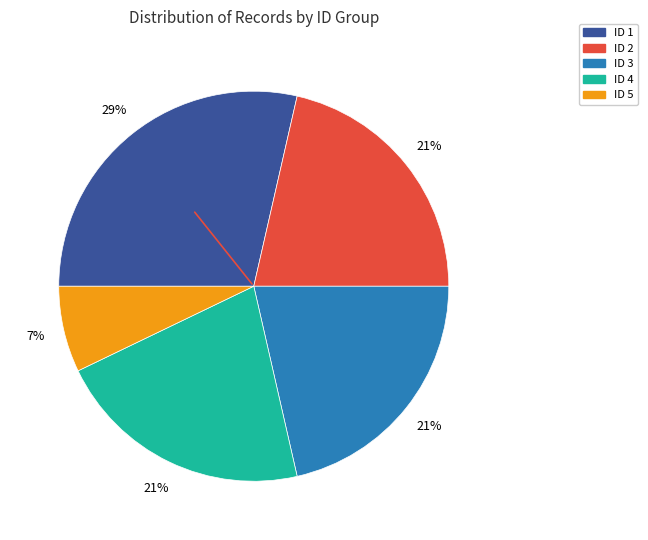

True or false: ID 5 accounts for 12% of the total.

False